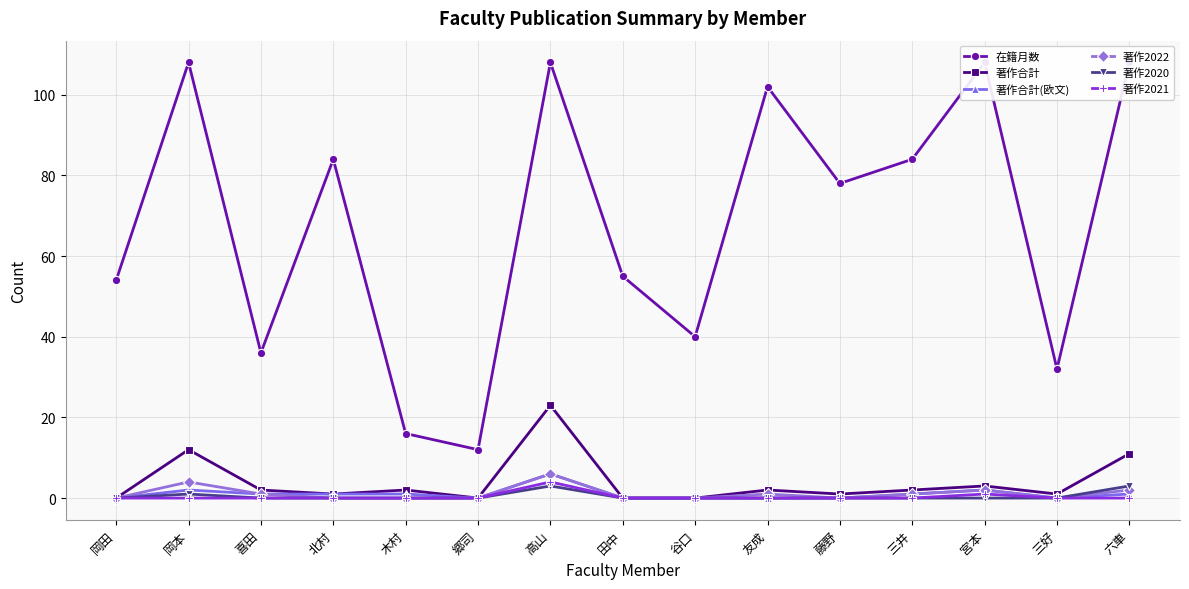

What is the approximate value of 在籍月数 at 谷口, to the nearest 10?

40